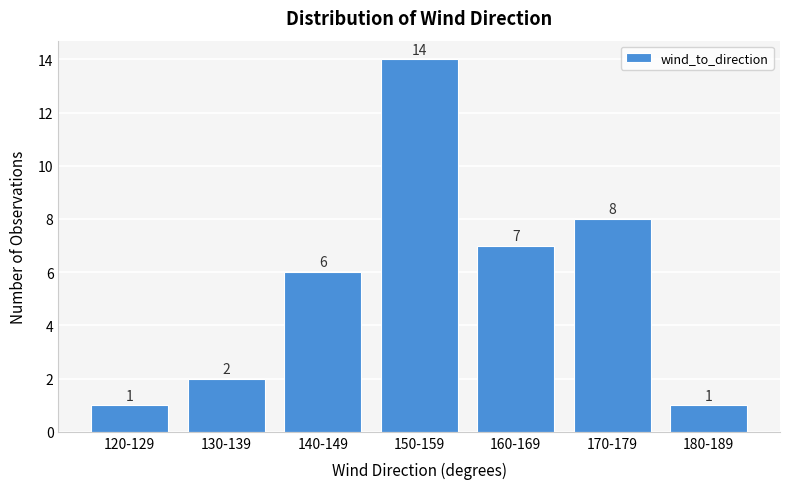

Reading right to left, extract all data points from this chart.

180-189=1	170-179=8	160-169=7	150-159=14	140-149=6	130-139=2	120-129=1